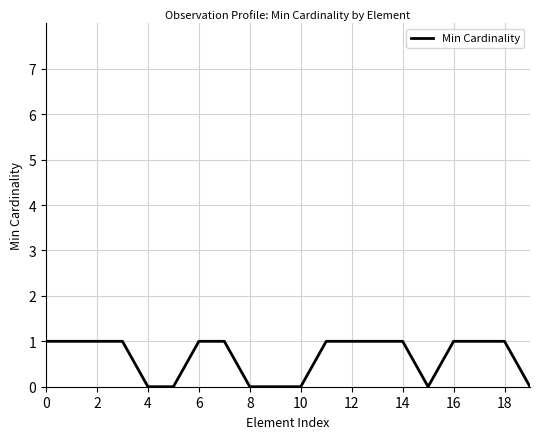

Reading left to right, transcribe all the data shown in this chart.

1	1	1	1	0	0	1	1	0	0	0	1	1	1	1	0	1	1	1	0